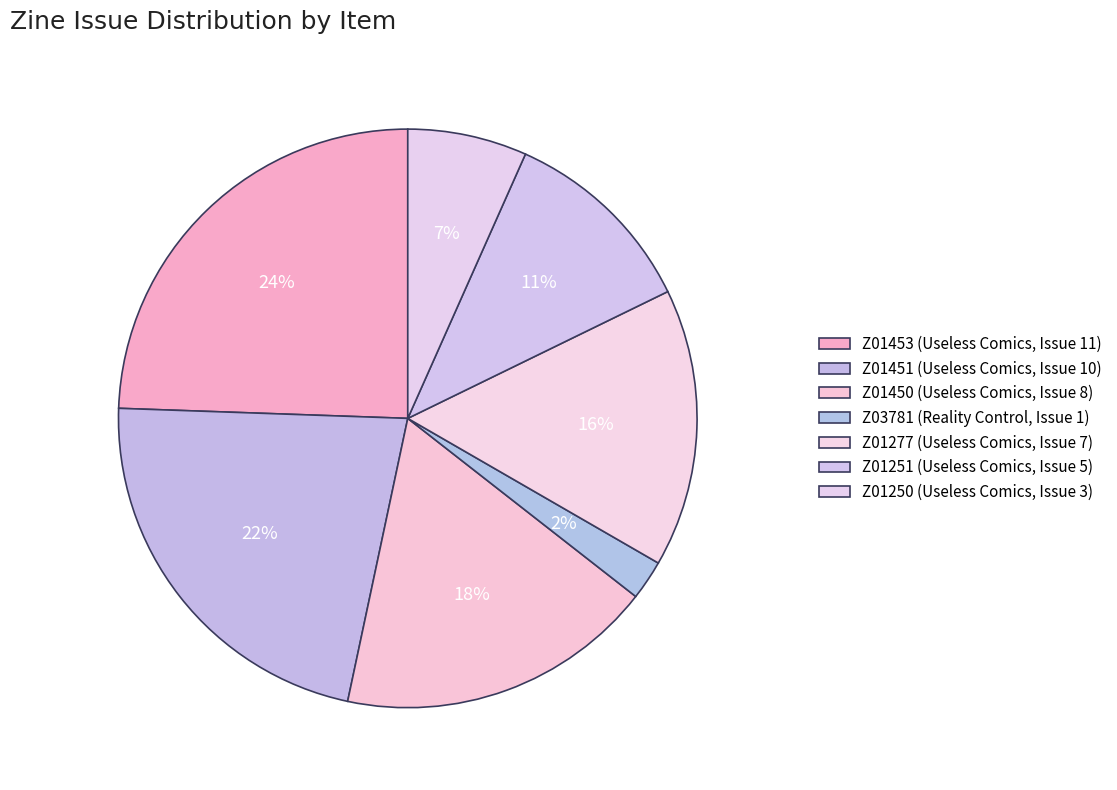

Count the number of slices in the pie.

7